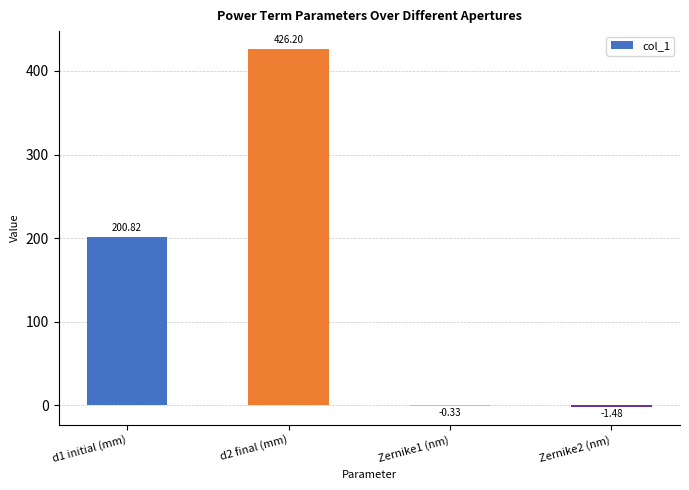

Between d1 initial (mm) and d2 final (mm), which is larger?

d2 final (mm)